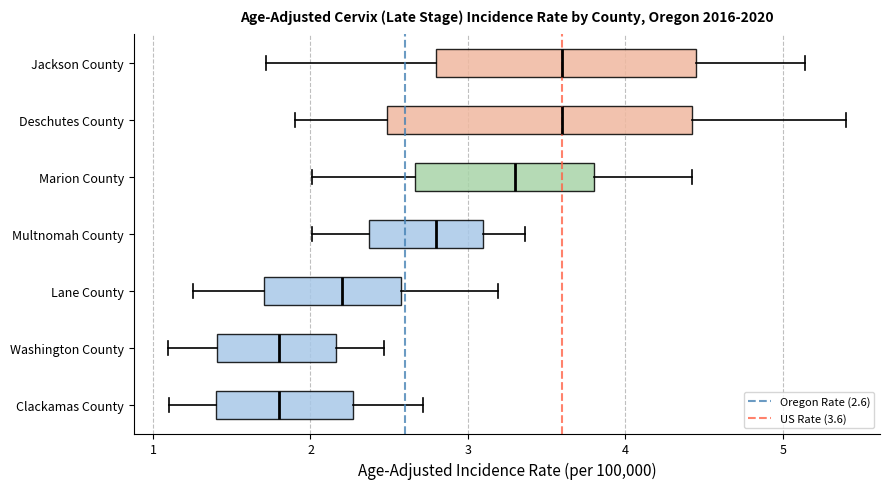

Where does the left whisker of the box for Lane County end on the x-axis? The values are not printed on the chart, so give them approximately, as read against the axis.

1.3